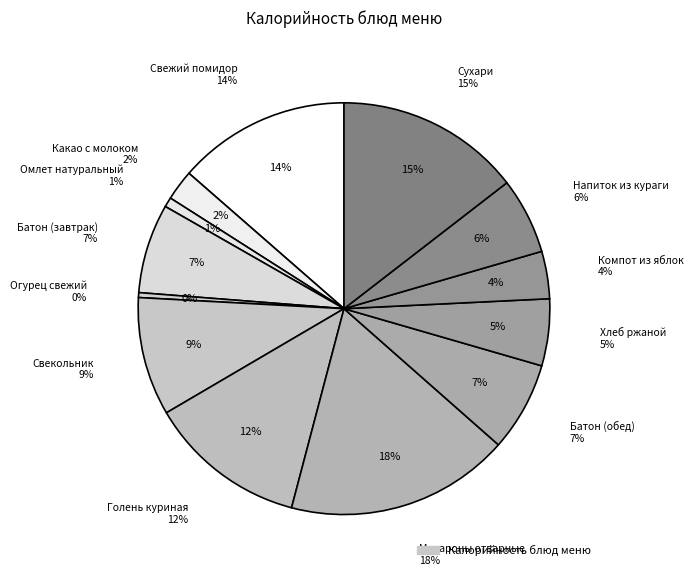

Which slice is the largest?

Макароны отварные